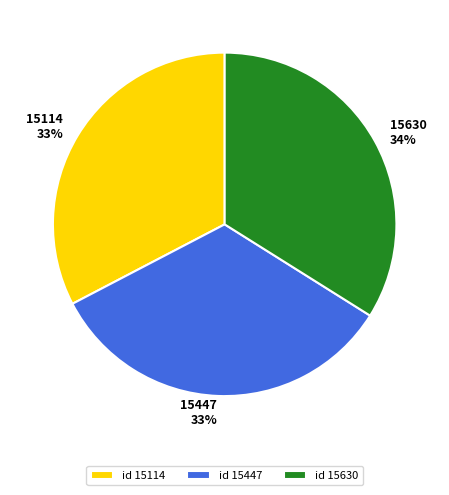

Does 15114 account for over 50% of the chart?

No